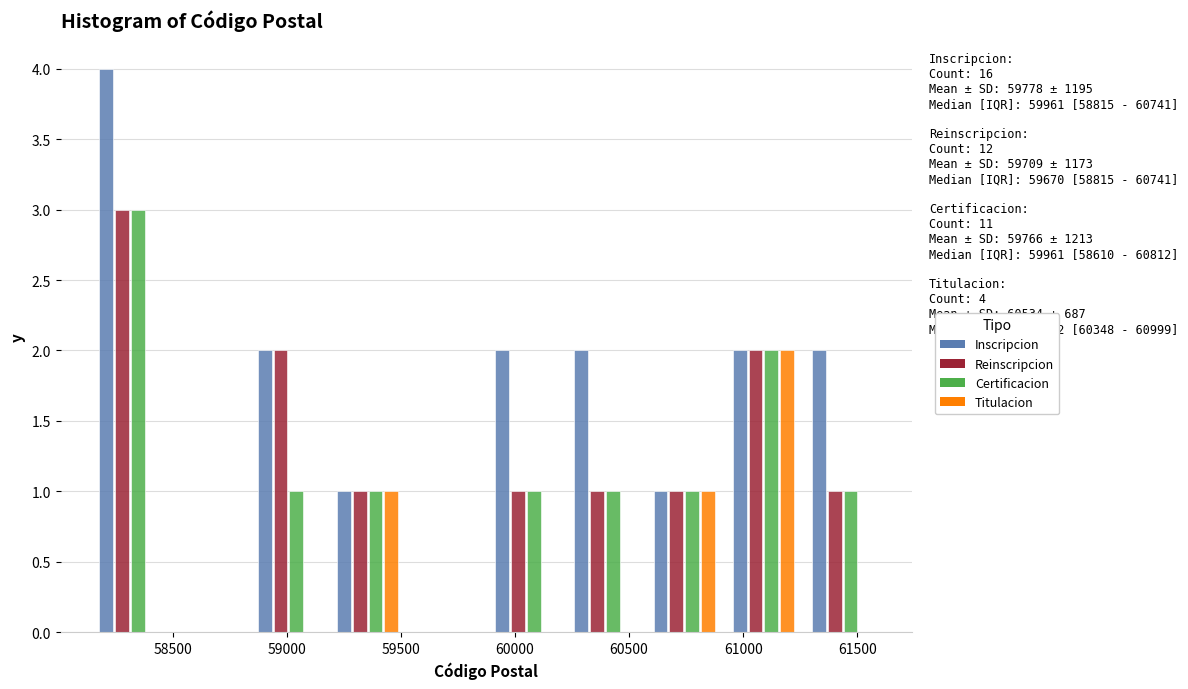

In the Inscripcion series, which range on the x-axis has the tallest bar?

58150 to 58500